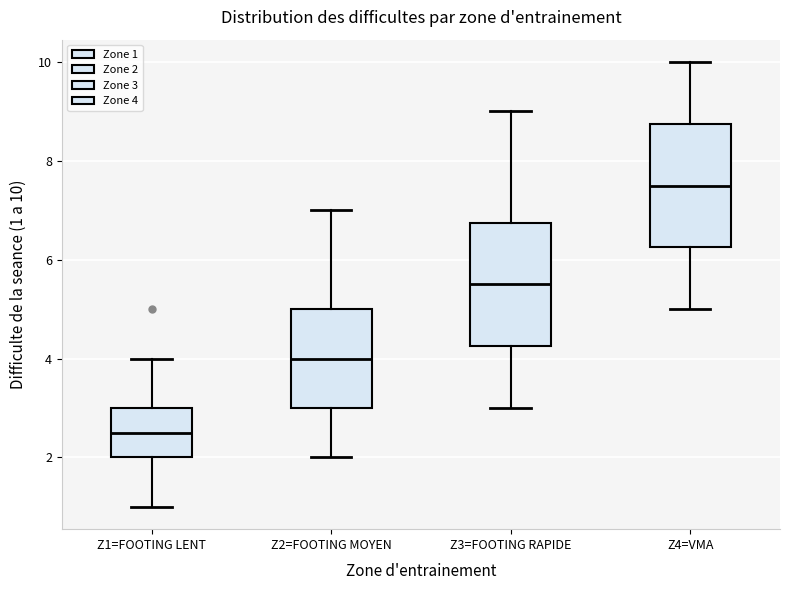

Reading left to right, read every box against the y-axis: the position of its median line, the range the box covers, and the ends of its whiskers. The values are not printed on the chart, so give them approximately, as read against the axis.

Z1=FOOTING LENT: median 2.6, box 2.0 to 3.0, whiskers 1.0 to 4.0
Z2=FOOTING MOYEN: median 4.0, box 3.0 to 5.0, whiskers 2.0 to 7.0
Z3=FOOTING RAPIDE: median 5.6, box 4.2 to 6.8, whiskers 3.0 to 9.0
Z4=VMA: median 7.6, box 6.2 to 8.8, whiskers 5.0 to 10.0